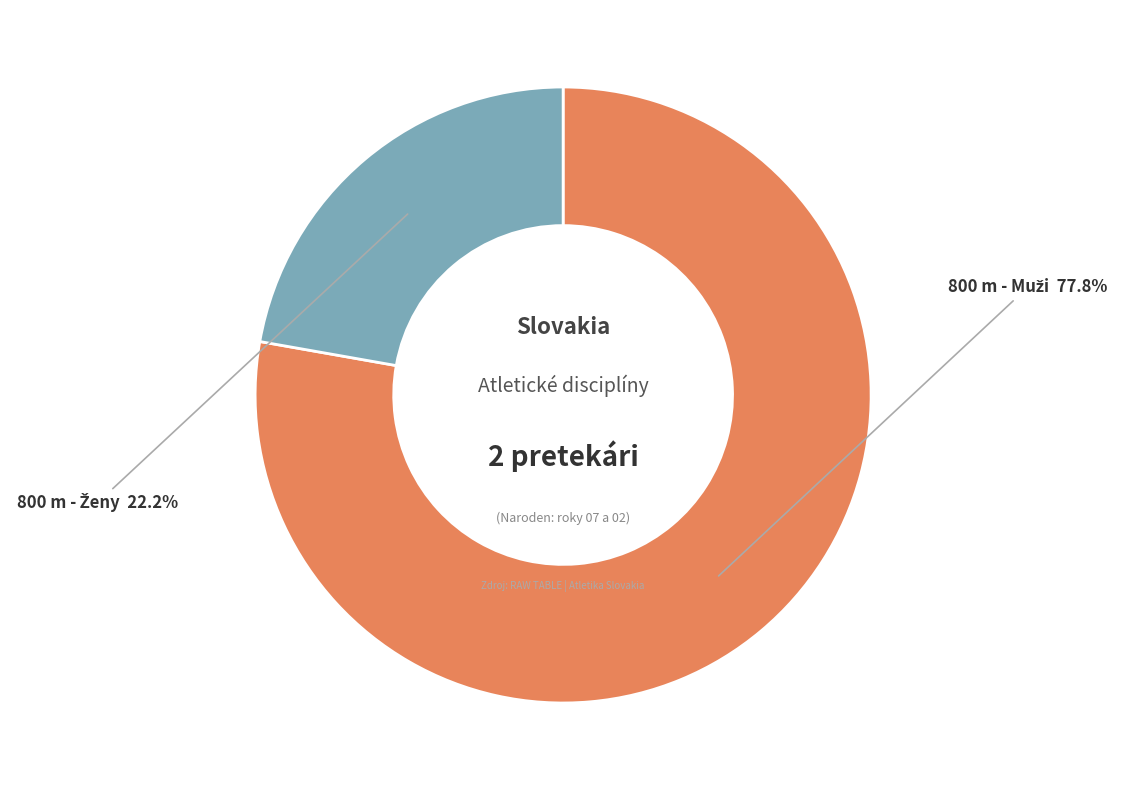

Is there a majority slice in this chart?

Yes